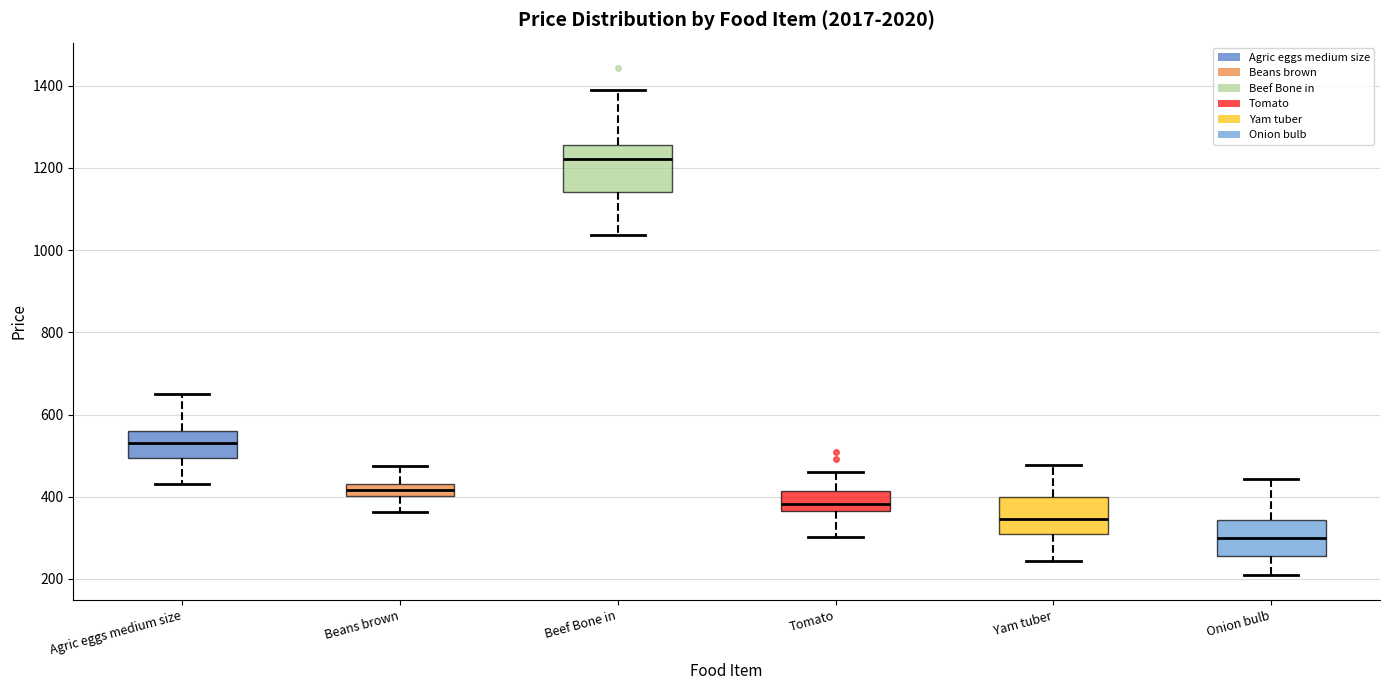

Which box's median line is the lowest?

Onion bulb